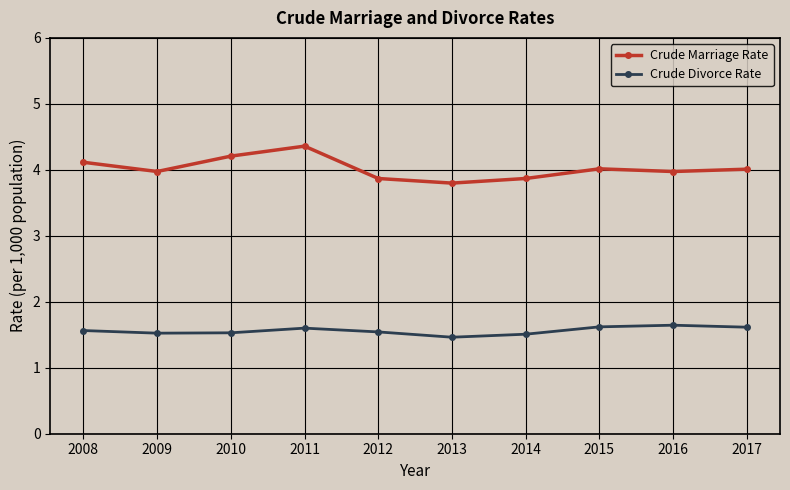

How many data points in Crude Marriage Rate are above 4?

5